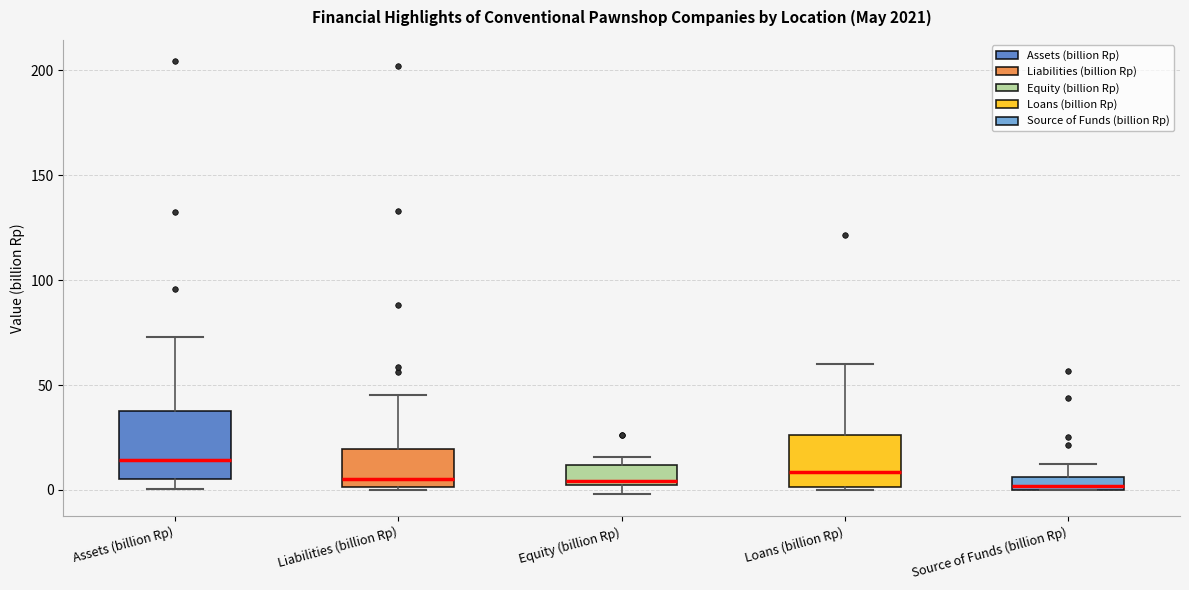

Where is the upper edge of the box for Assets (billion Rp) on the y-axis? The values are not printed on the chart, so give them approximately, as read against the axis.

40